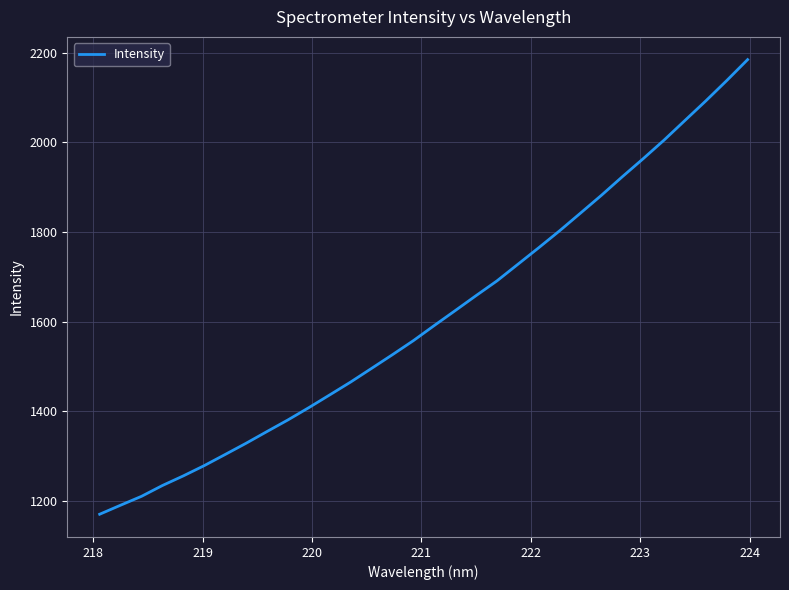

What is the smallest value displayed?

1169.9